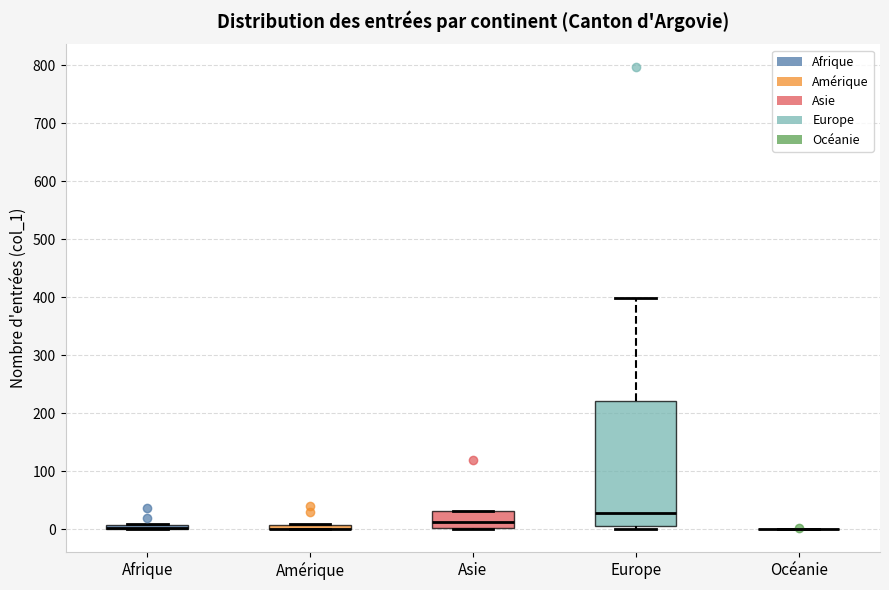

Which box is the tallest, from its lower edge to its upper edge?

Europe